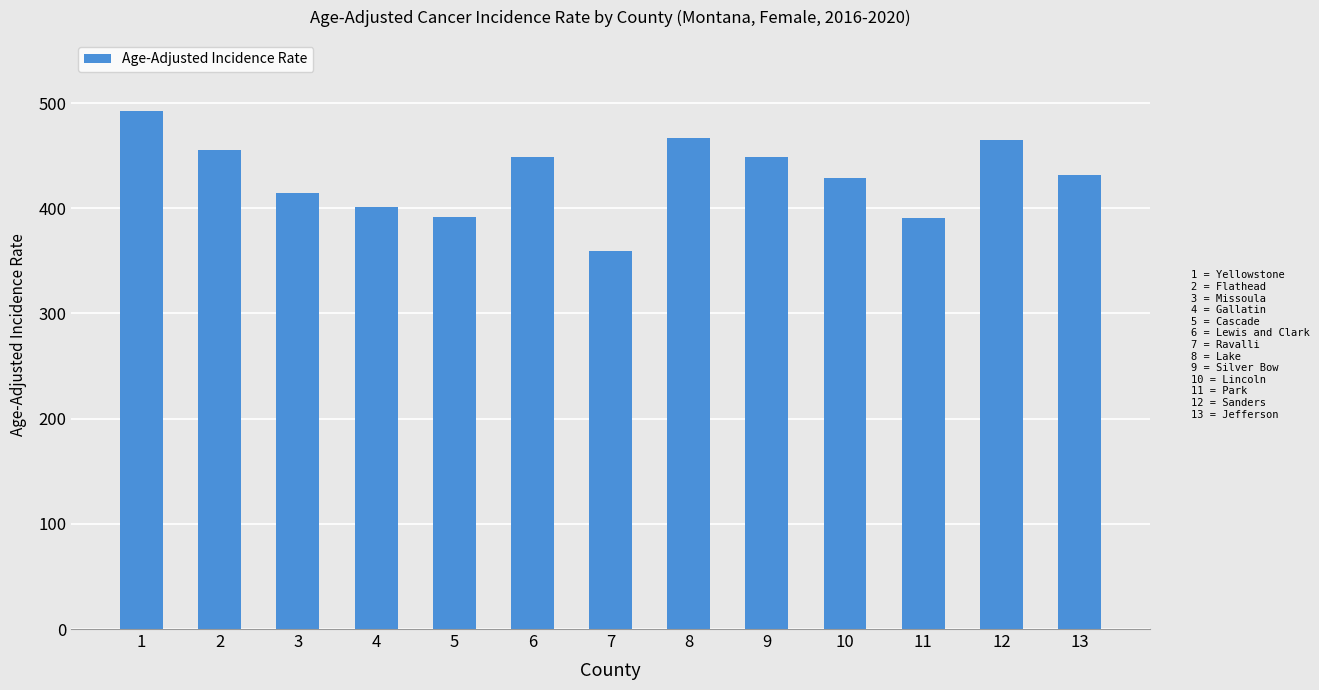

What is the maximum value shown in the chart?

492.3